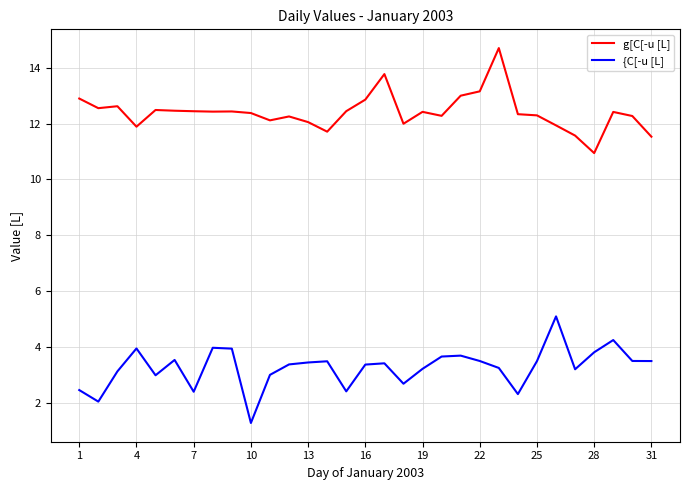

What is the difference between the maximum and minimum values in the {C[-u [L] series?

3.8